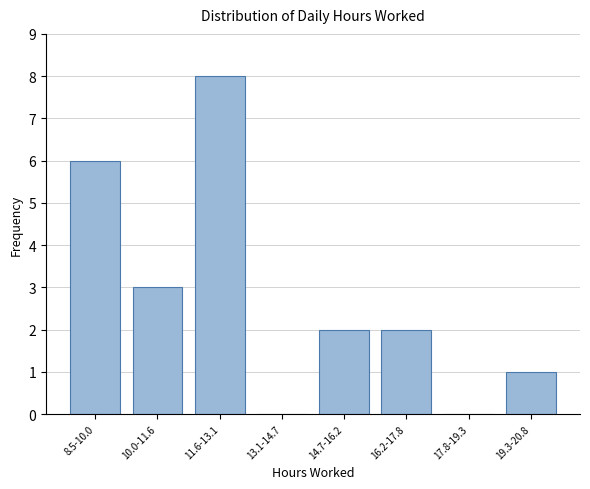

Reading left to right, transcribe all the data shown in this chart.

8.5-10.0=6	10.0-11.6=3	11.6-13.1=8	13.1-14.7=0	14.7-16.2=2	16.2-17.8=2	17.8-19.3=0	19.3-20.8=1